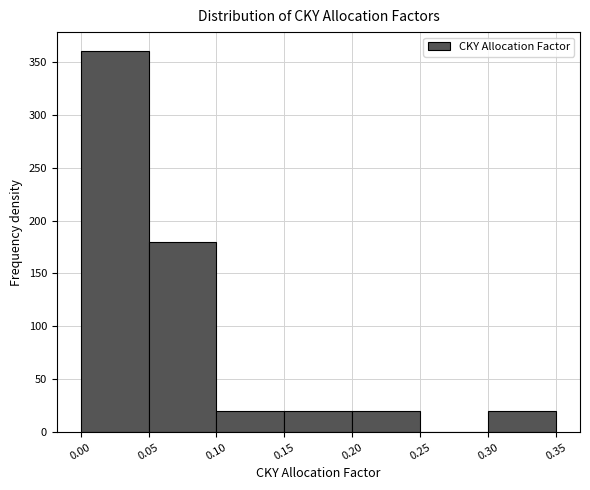

How tall is the bar that spans 0.30 to 0.35 on the x-axis? The values are not printed on the chart, so give them approximately, as read against the axis.

20